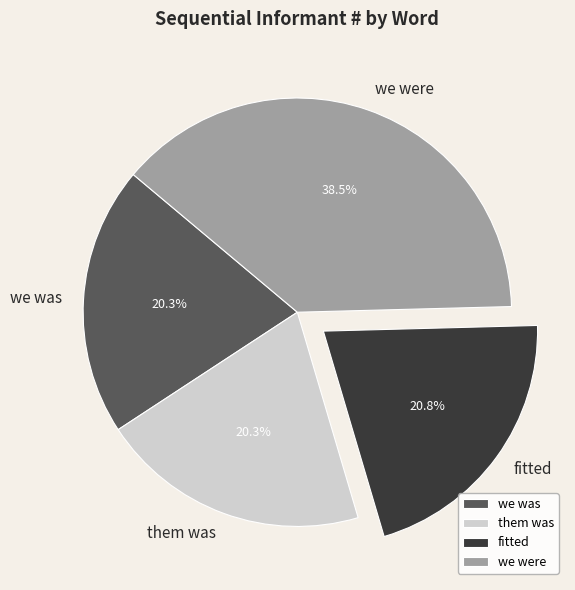

Which slice is the largest?

we were